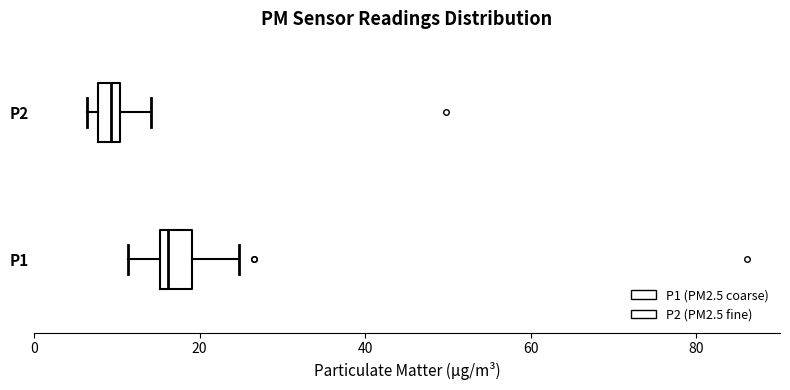

Where does the right whisker of the box for P2 end on the x-axis? The values are not printed on the chart, so give them approximately, as read against the axis.

14